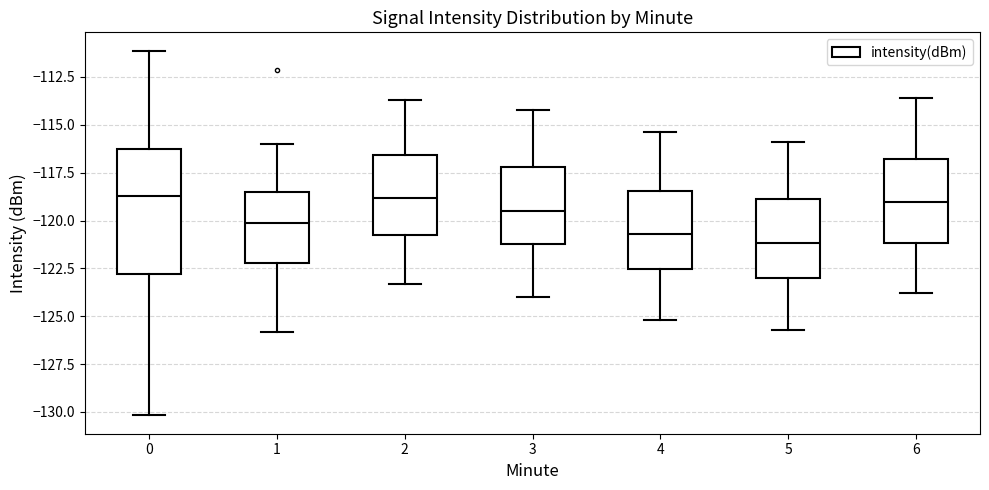

Which box's median line is the lowest?

5